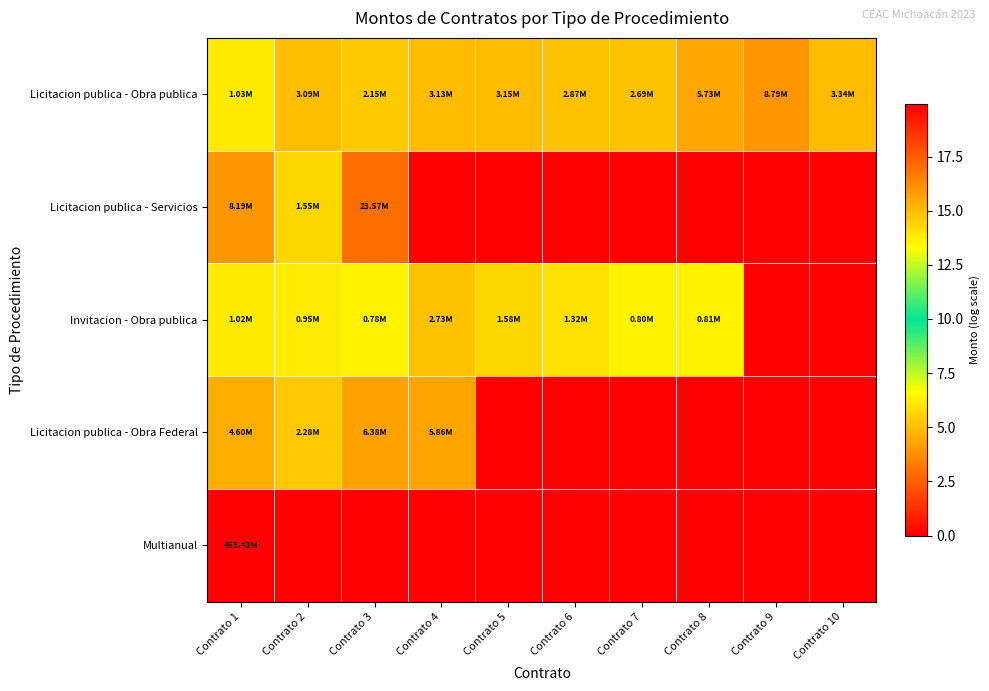

Which series changed the most between Contrato 8 and Contrato 10?

Invitacion - Obra publica